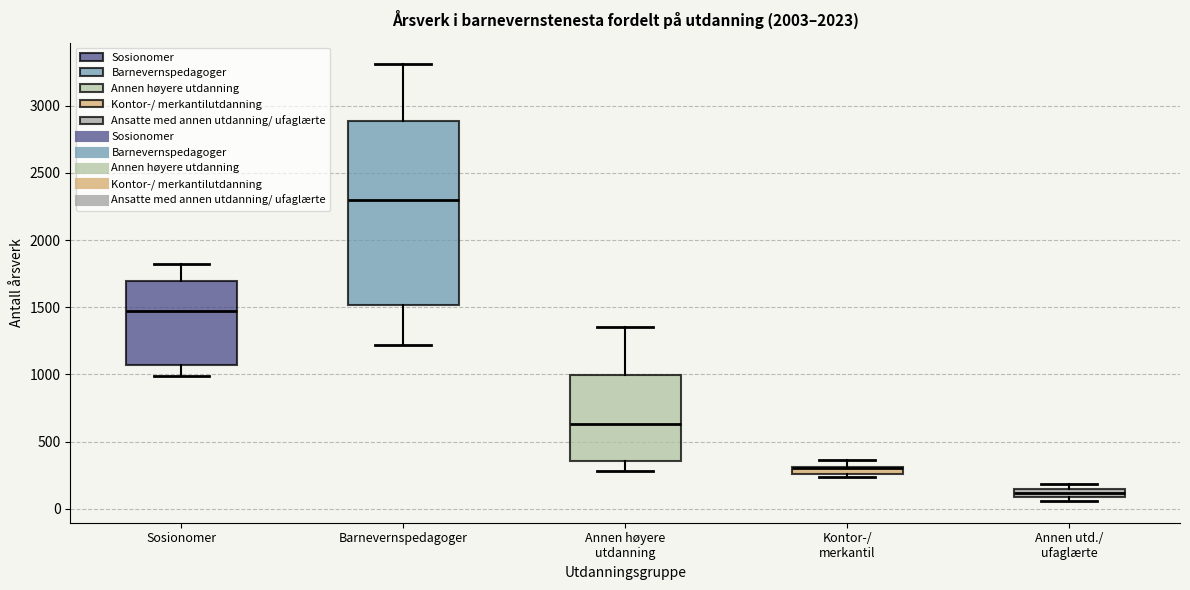

Where does the upper whisker of the box for Kontor-/ merkantil end on the y-axis? The values are not printed on the chart, so give them approximately, as read against the axis.

350